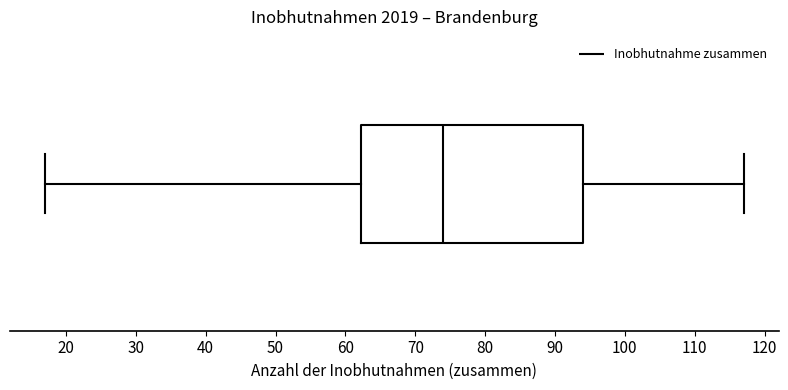

Read this box plot against the x-axis: the position of the median line, the range covered by the box, and the ends of both whiskers. The values are not printed on the chart, so give them approximately, as read against the axis.

median 74, box 62 to 94, whiskers 17 to 117